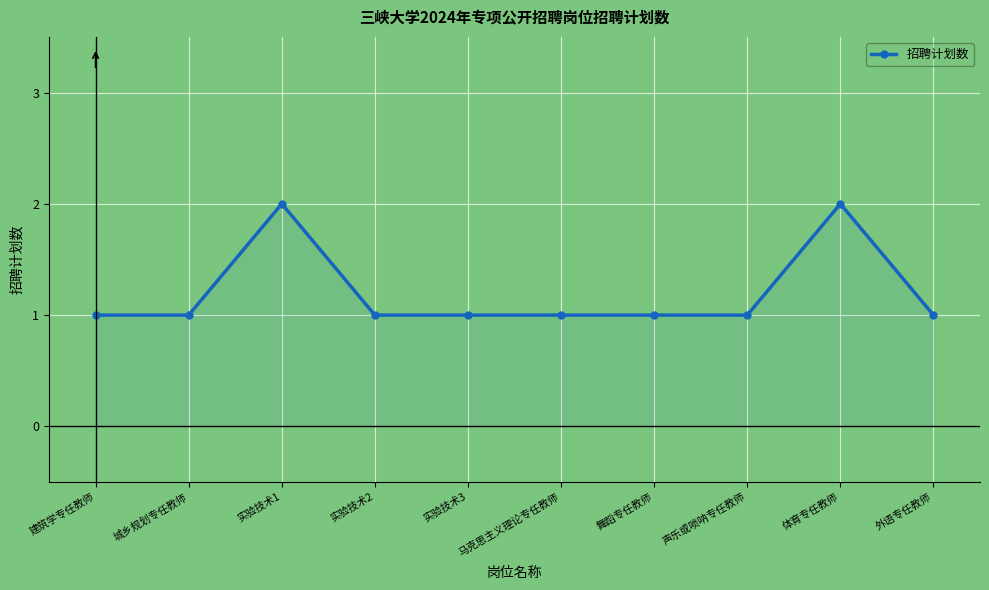

How many lines are shown in the chart?

1